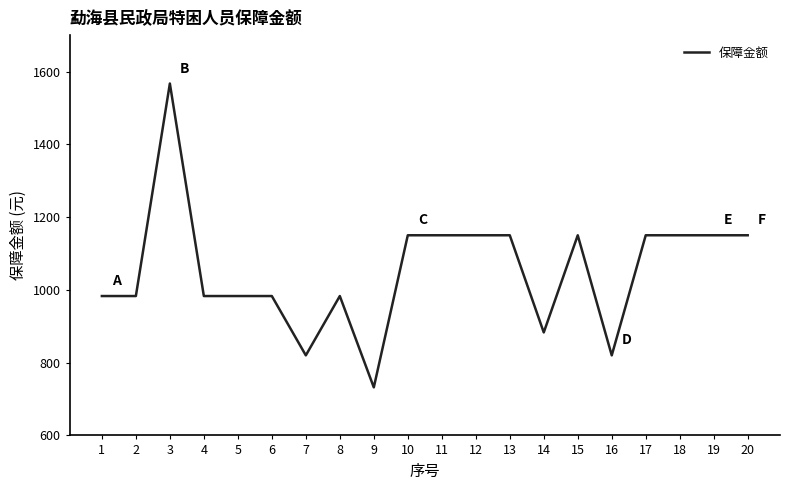

Is it true that the value at 20 is 1150?

True